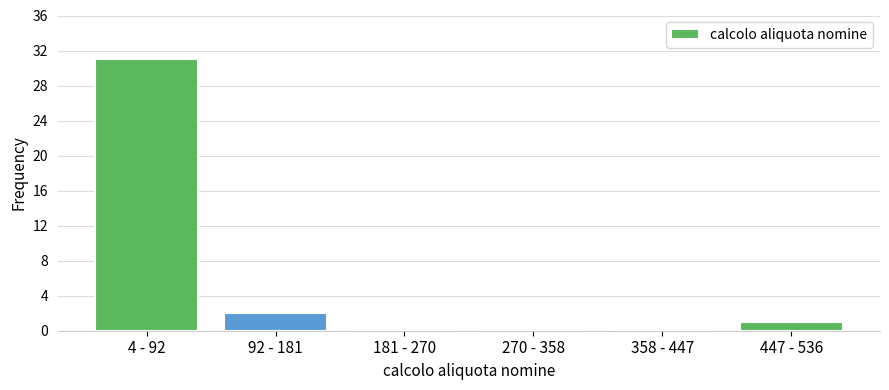

Reading left to right, transcribe all the data shown in this chart.

4 - 92=31	92 - 181=2	181 - 270=0	270 - 358=0	358 - 447=0	447 - 536=1